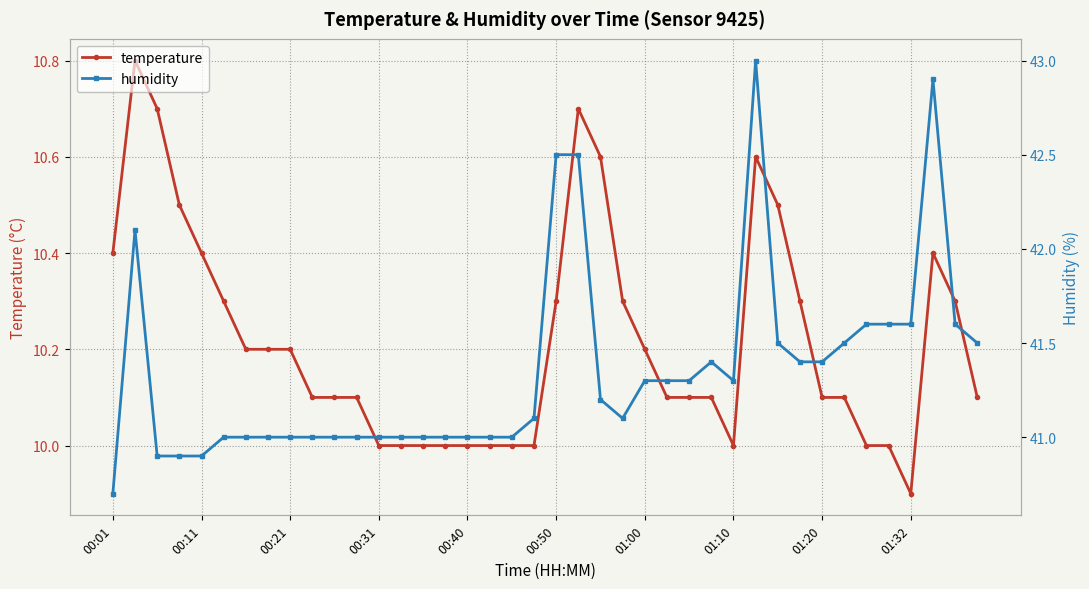

How many interior local peaks does the humidity series have?

4